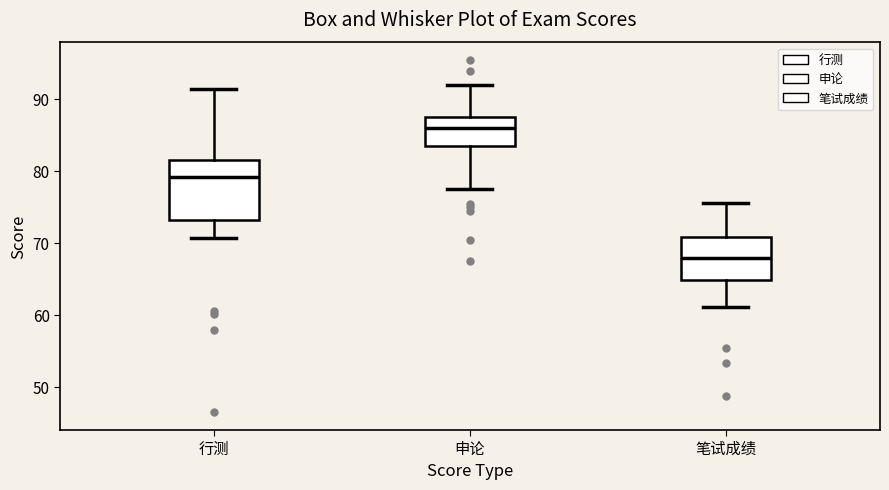

Which box's median line is the highest?

申论